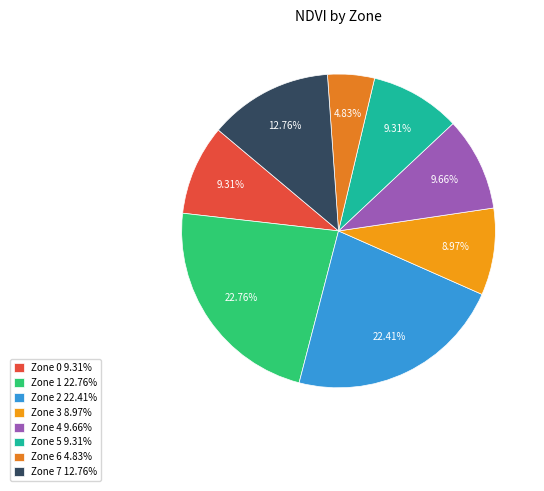

To the nearest percent, what portion does Zone 5 represent?

9%